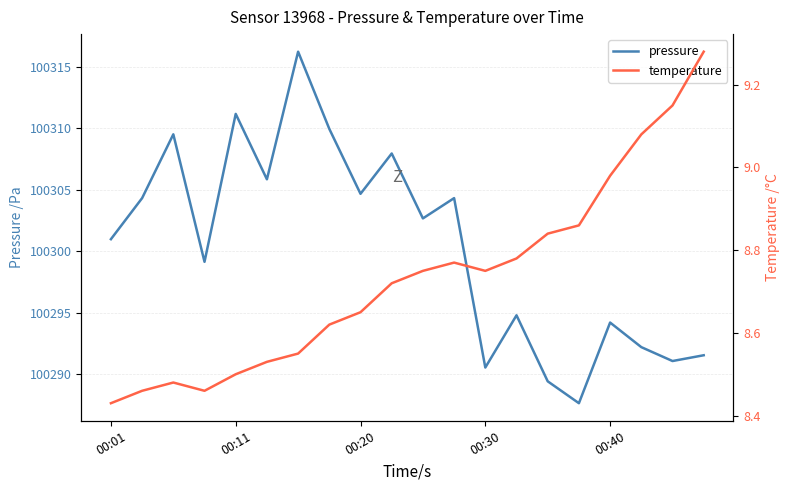

What is the highest value of the pressure series?

100316.2